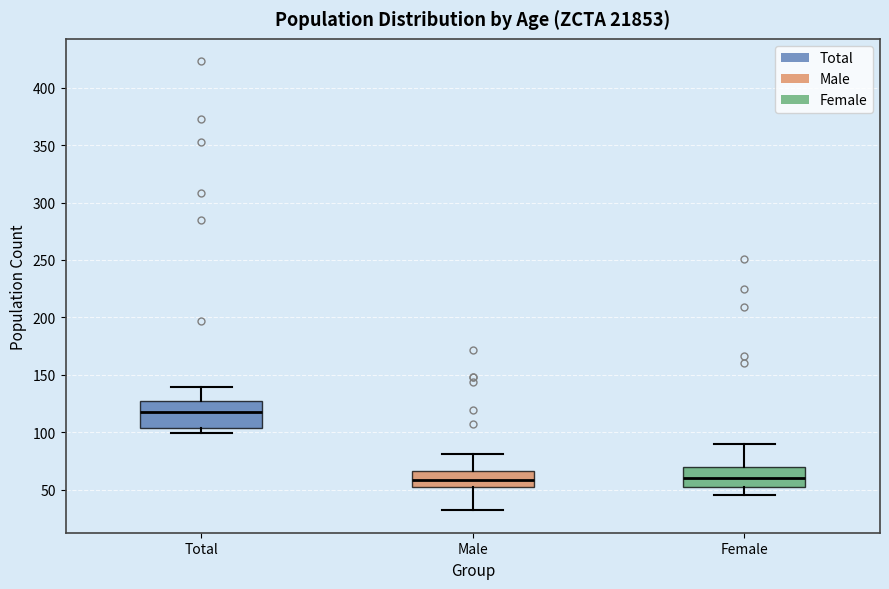

Reading left to right, transcribe this box plot: for each box, give where its median line is, the range the box spans, and where its two whiskers end, as read against the y-axis. The values are not printed on the chart, so give them approximately, as read against the axis.

Total: median 120, box 105 to 130, whiskers 100 to 140
Male: median 60, box 55 to 65, whiskers 30 to 80
Female: median 60, box 50 to 70, whiskers 45 to 90